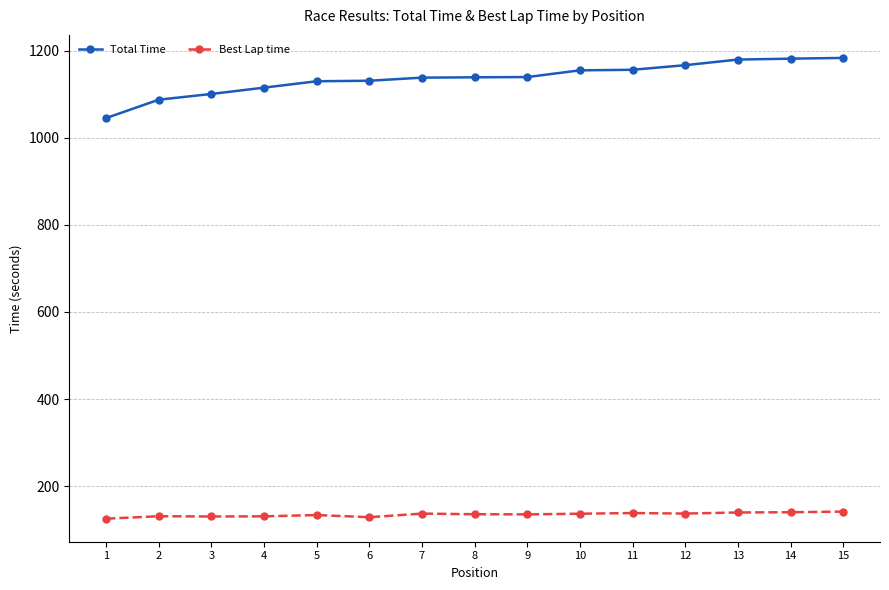

The value of Best Lap time at 15 is 141.6. True or false?

True